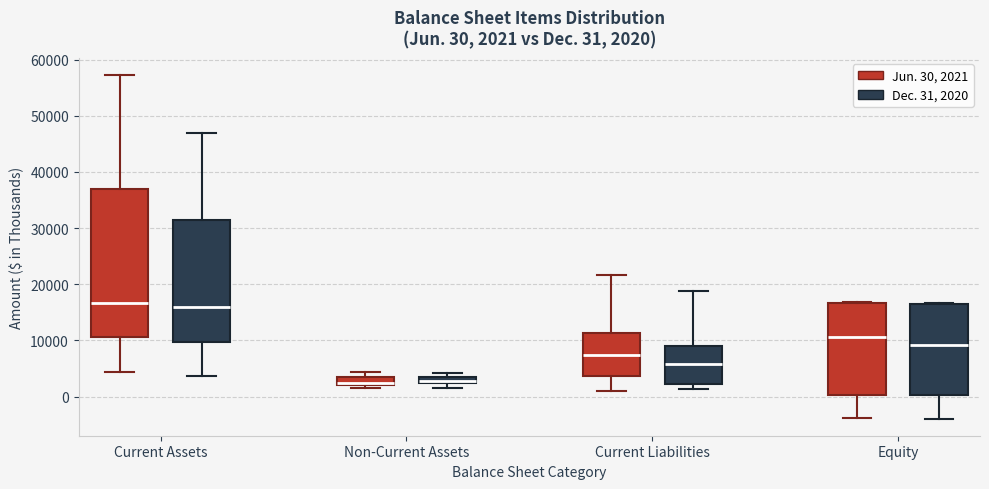

Comparing the boxes themselves (not the whiskers), which one is the tallest?

Current Assets (Jun. 30, 2021)